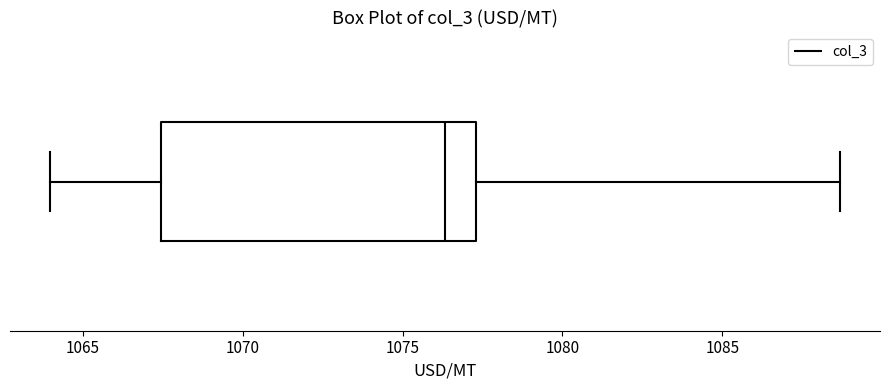

Where does the right whisker of the box end on the x-axis? The values are not printed on the chart, so give them approximately, as read against the axis.

1088.5